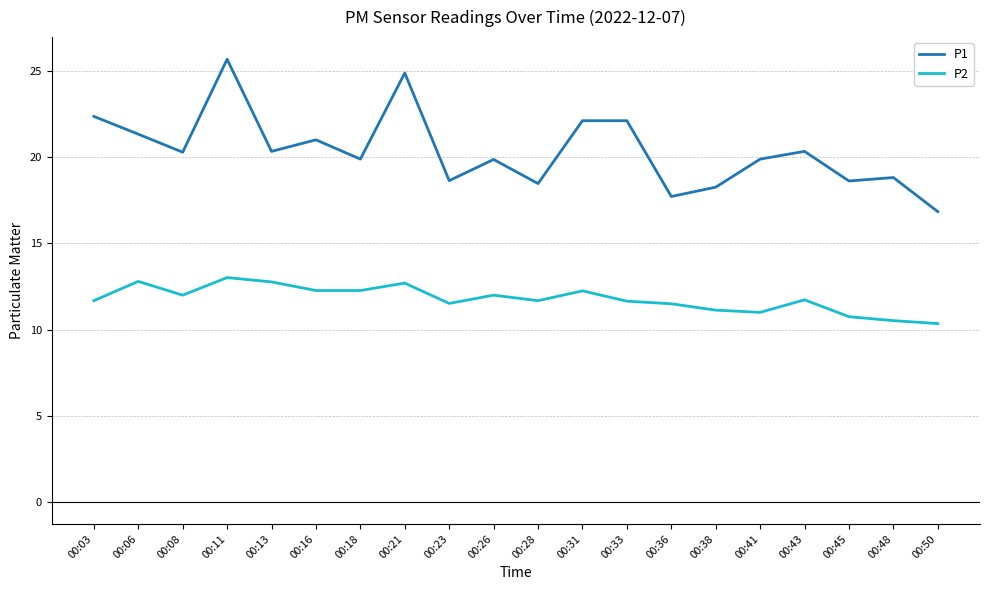

Read the P1 value at 00:16.

21.0